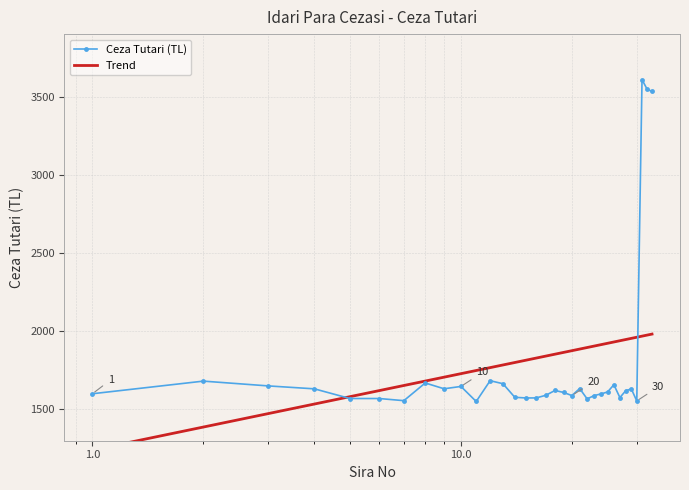

What is the lowest value of the Ceza Tutari (TL) series?

1550.9